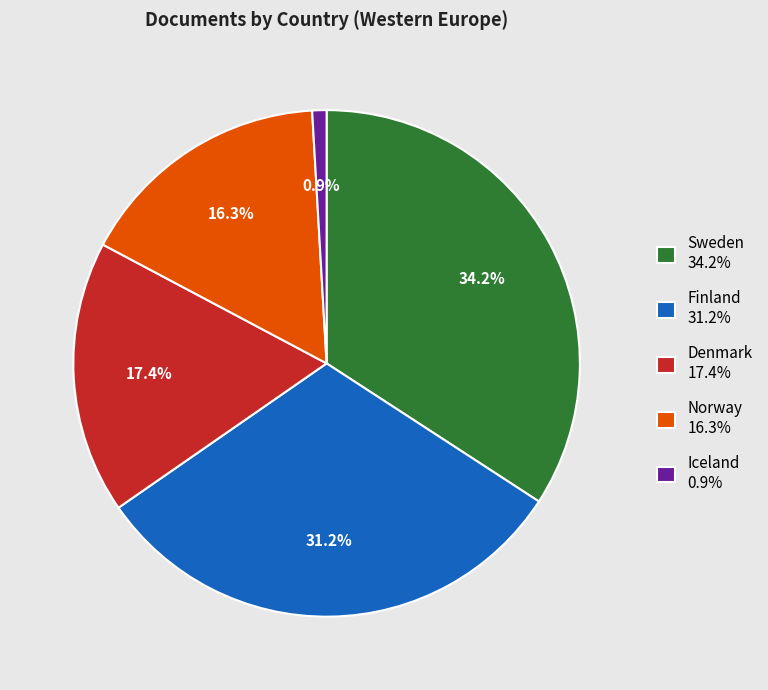

Does Norway account for over 50% of the chart?

No